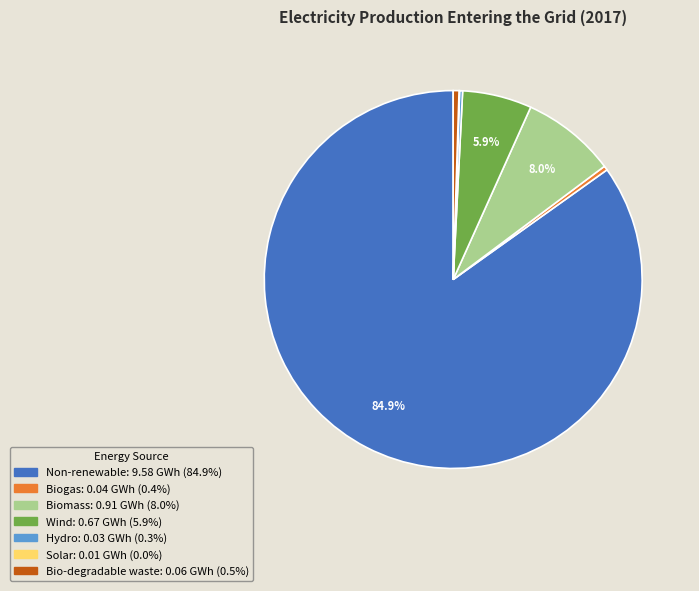

Which slice represents more than half of the pie?

Non-renewable